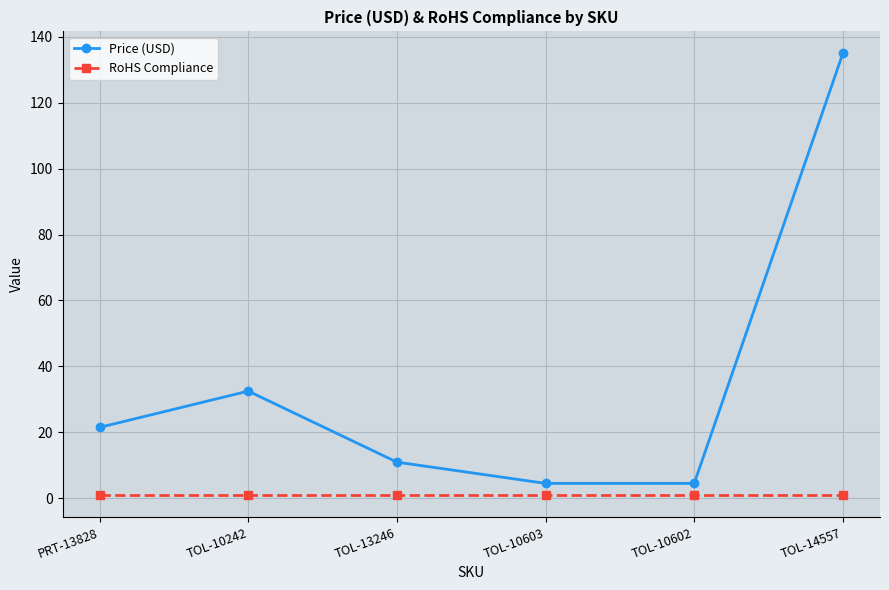

At how many categories does at least one series exceed 91?

1